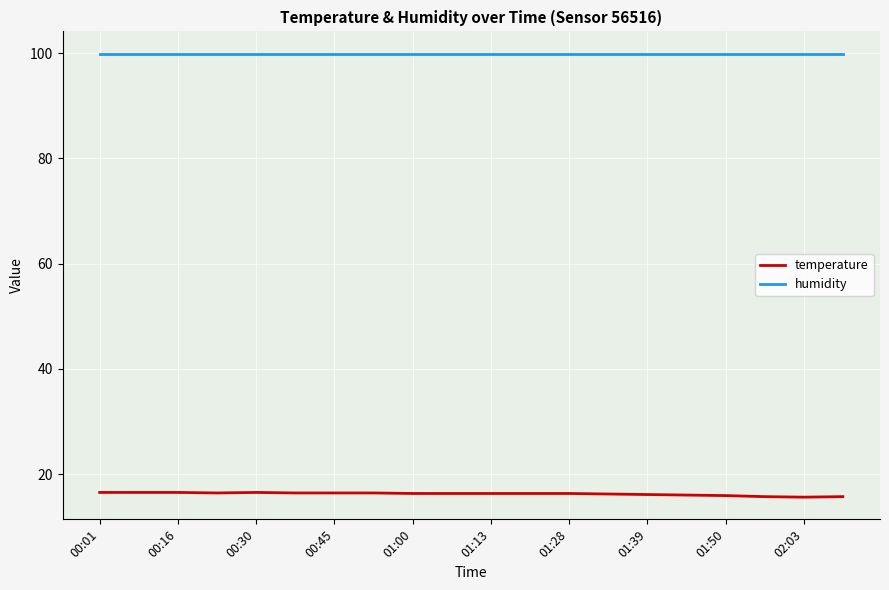

What is the difference between the maximum and minimum values in the temperature series?

0.9